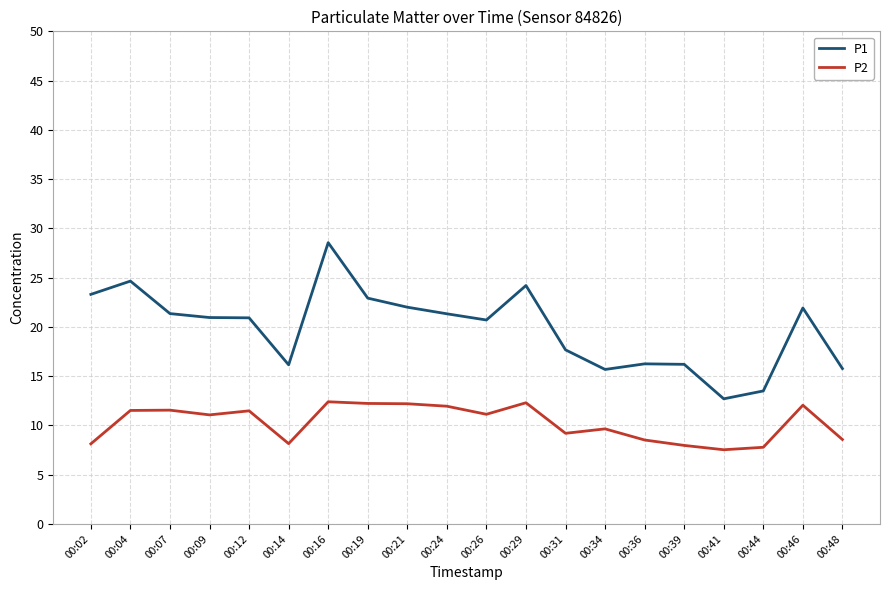

Which series changed the most between 00:29 and 00:31?

P1